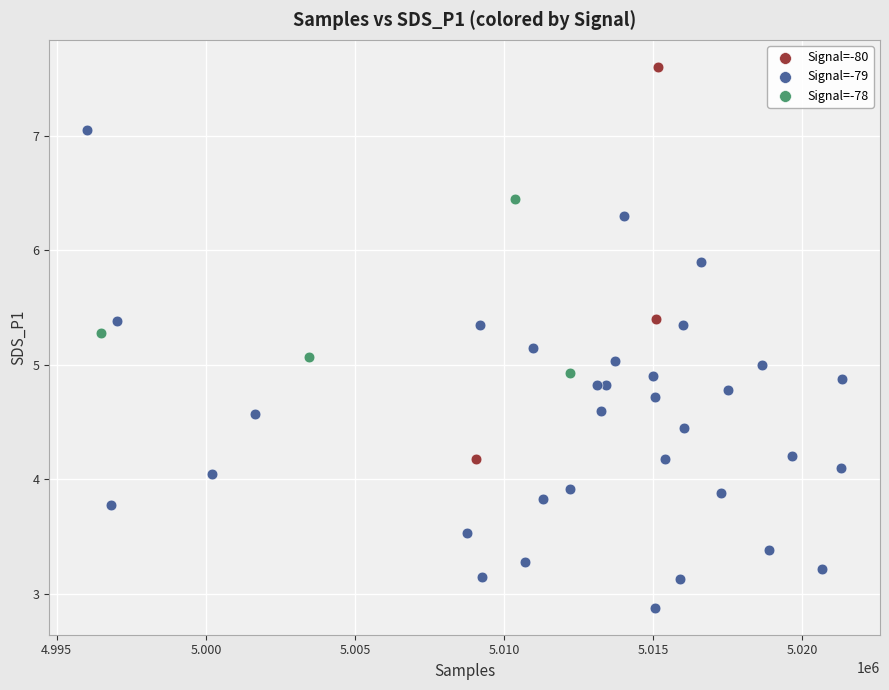

Which series has the widest spread of Y values?

Signal=-79